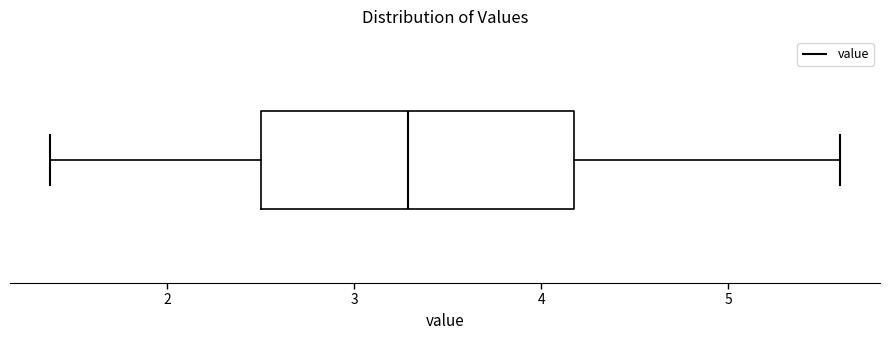

Where is the right edge of the box on the x-axis? The values are not printed on the chart, so give them approximately, as read against the axis.

4.2